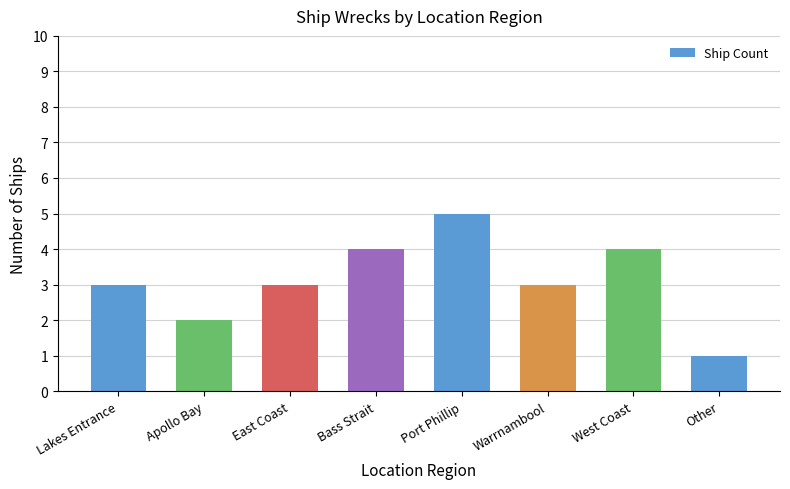

What is the label of the 2nd bar from the right?

West Coast